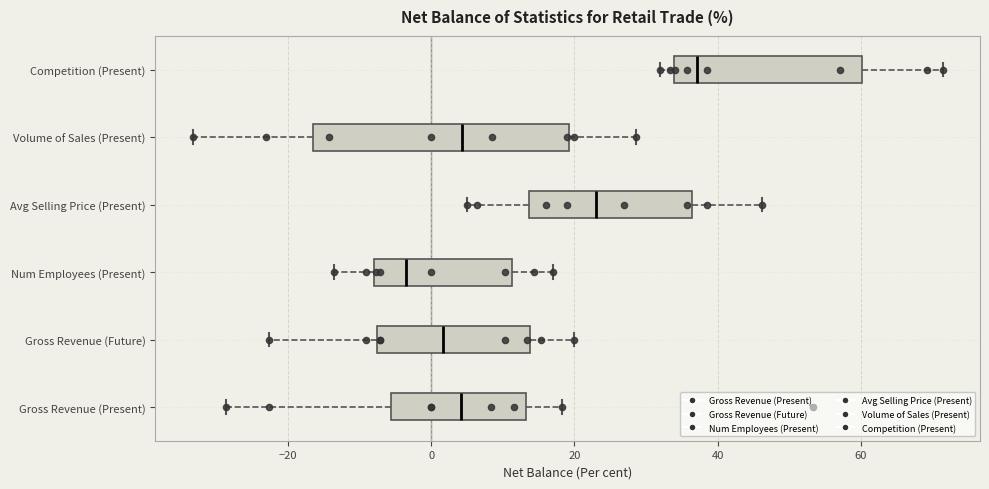

Comparing the boxes themselves (not the whiskers), which one is the widest?

Volume of Sales (Present)